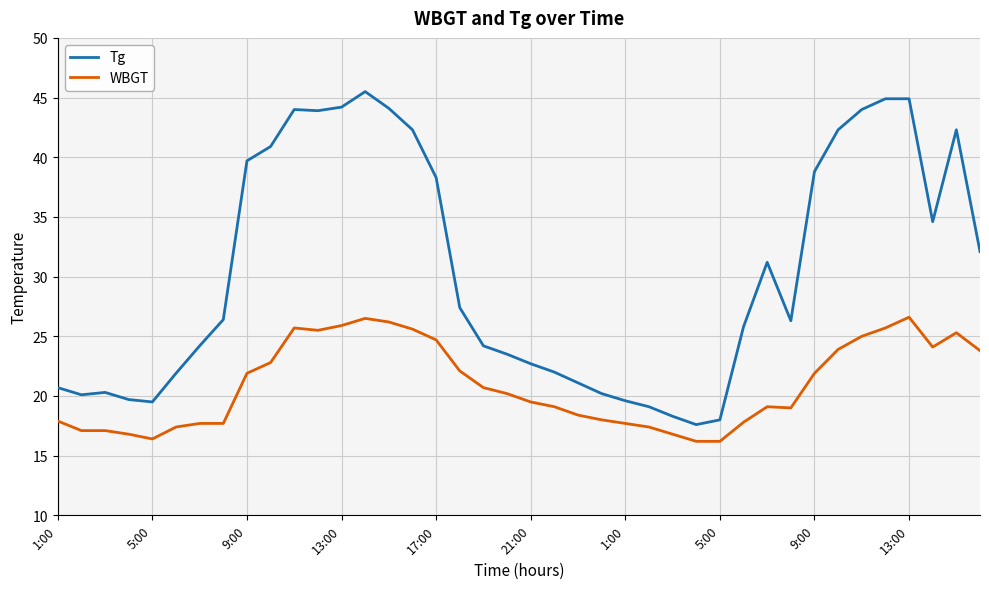

Which series has the widest spread of values?

Tg